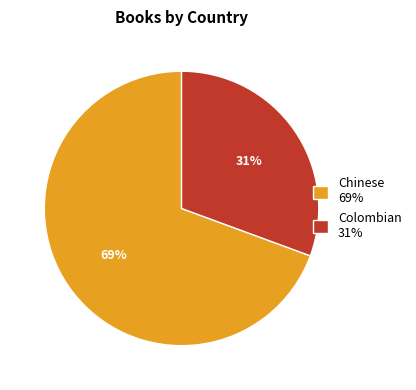

To the nearest percent, what portion does Chinese represent?

69%